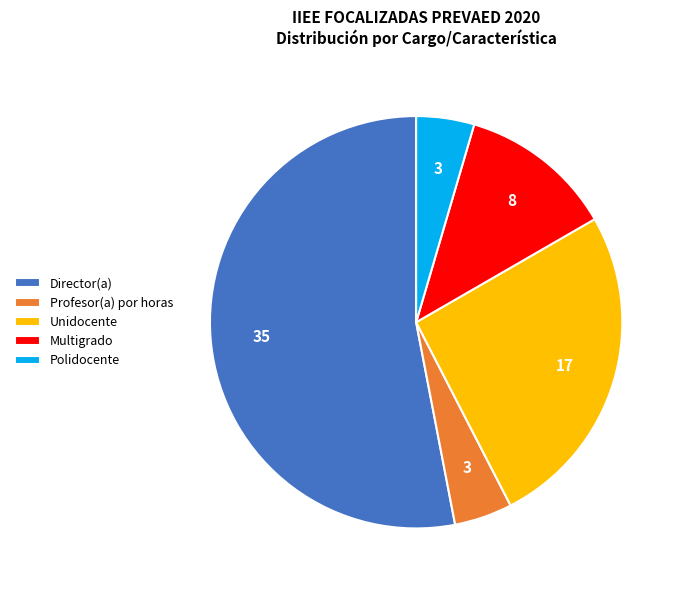

How many slices are in this pie chart?

5